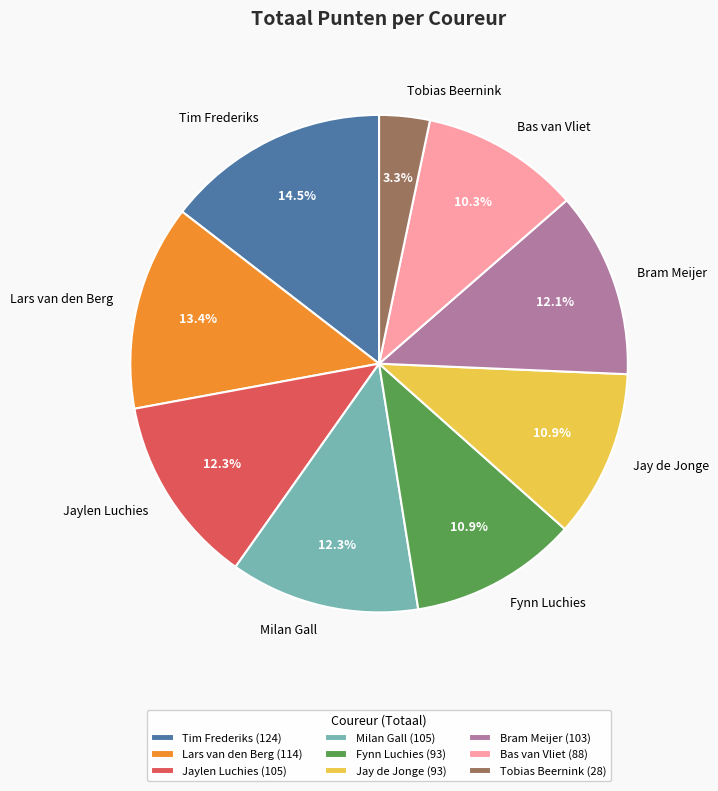

Is there any slice that represents more than half of the pie?

No